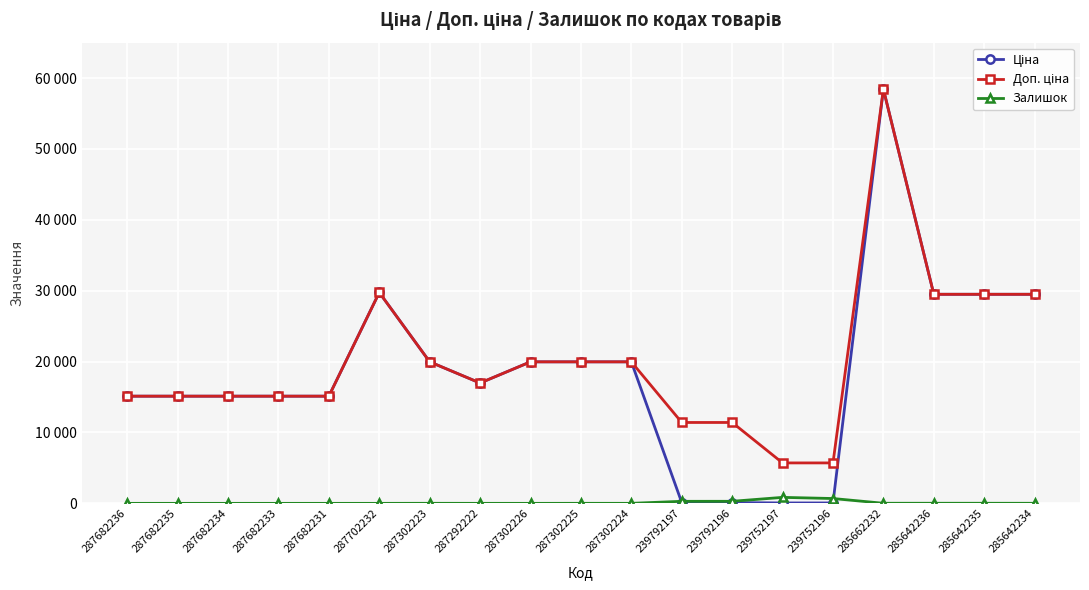

What is the sum of all Доп. ціна values?

383311.3